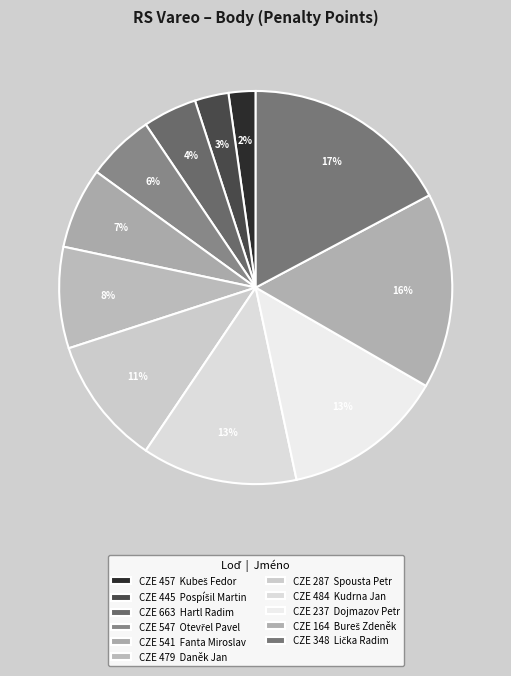

To the nearest percent, what is the difference between the largest and smallest slice percentages?

15%